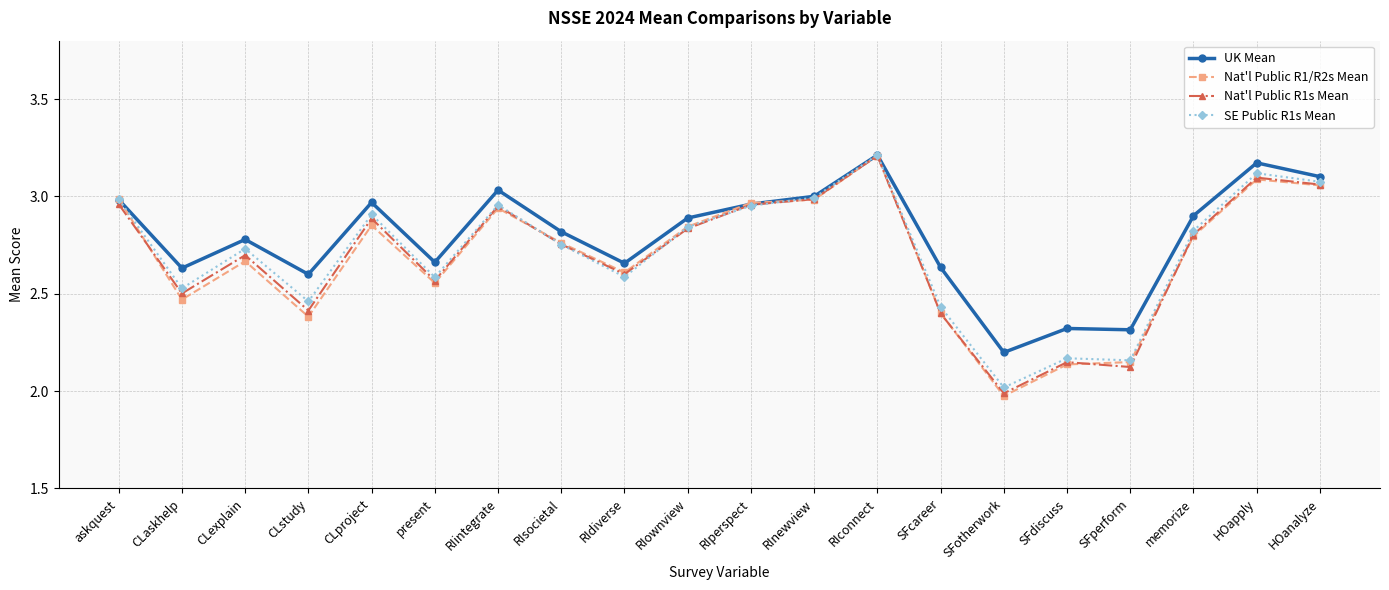

Which label corresponds to the smallest value in the chart?

SFotherwork